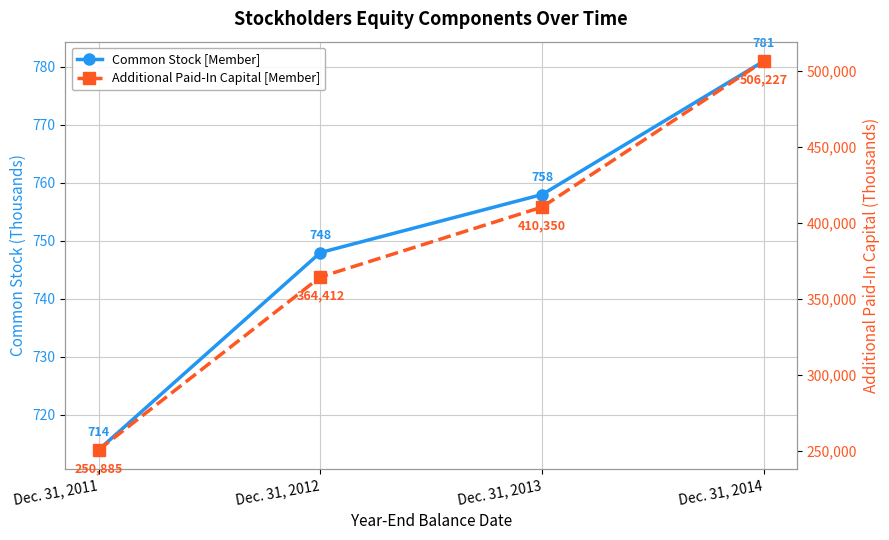

Which has a higher value, Dec. 31, 2011 or Dec. 31, 2013?

Dec. 31, 2013